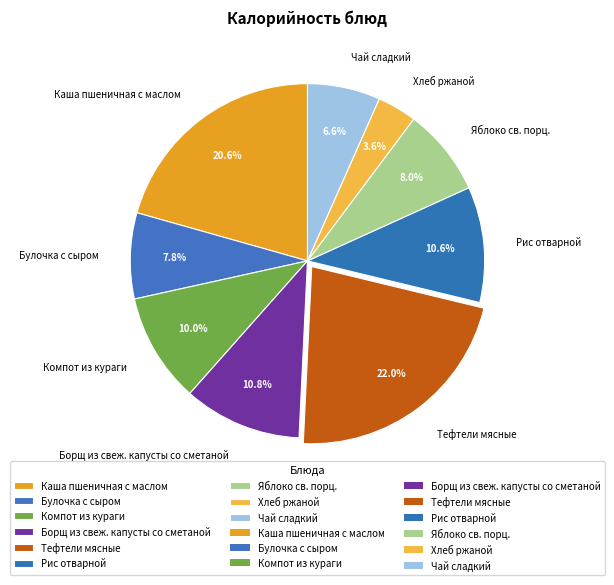

Is it true that Яблоко св. порц. is 8% of the pie?

True